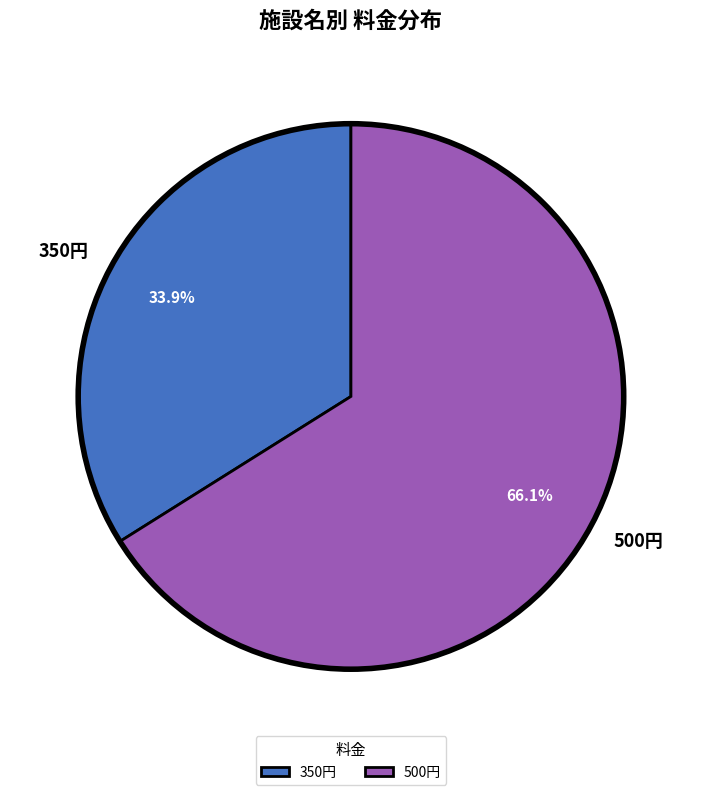

What percentage do 350円 and 500円 together represent?

100.0%